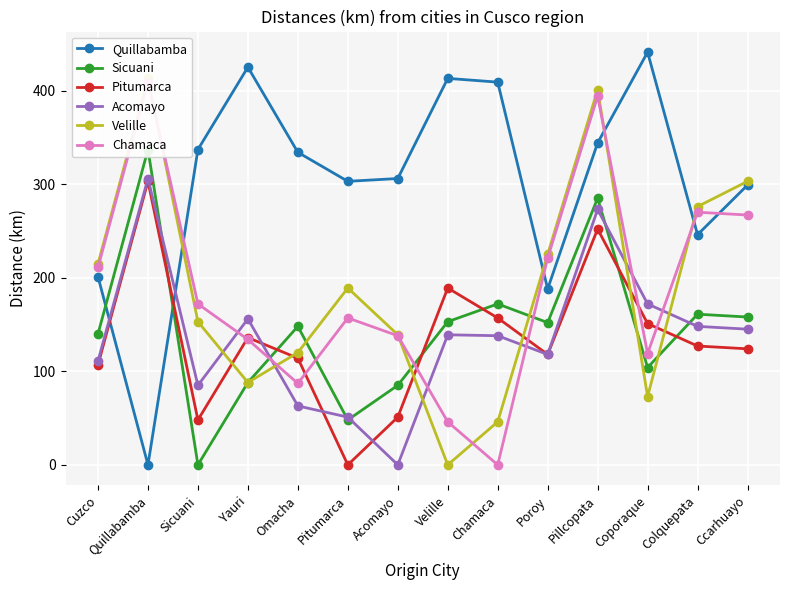

At which category does Quillabamba reach its first local valley?

Quillabamba